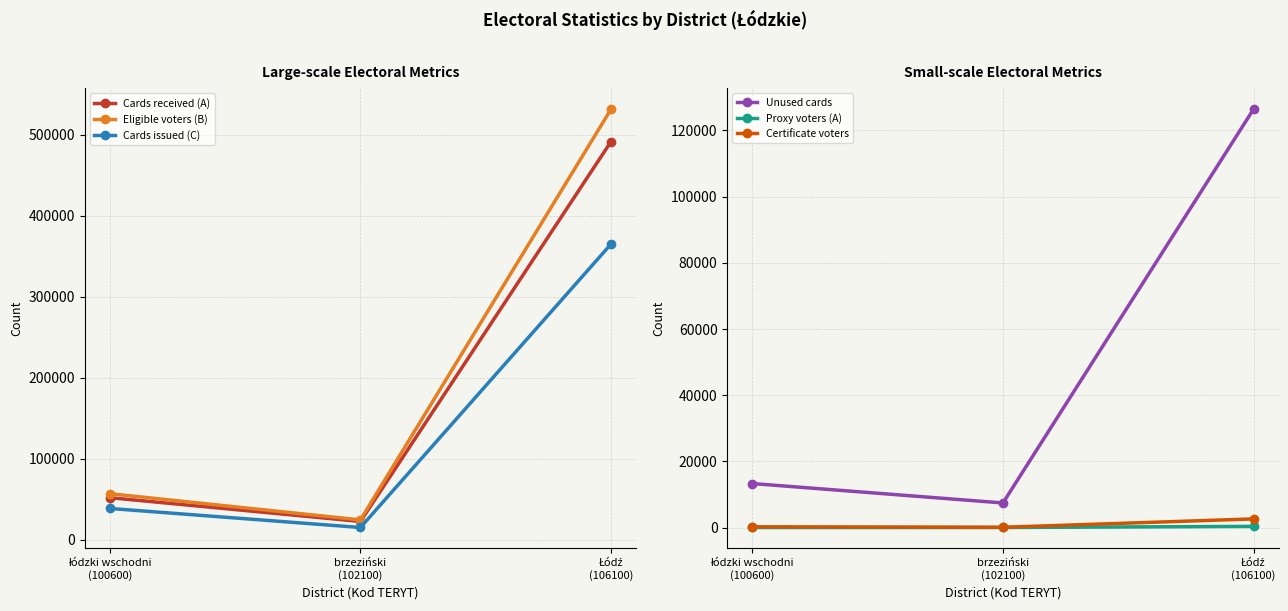

What is the value of the Unused cards point at the 3rd from the left?

126433